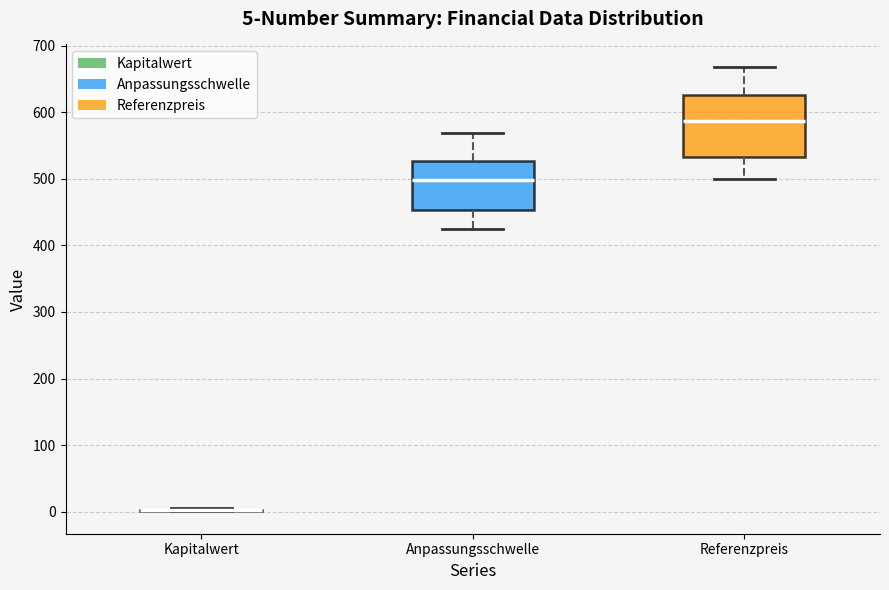

Which box is the tallest, from its lower edge to its upper edge?

Referenzpreis